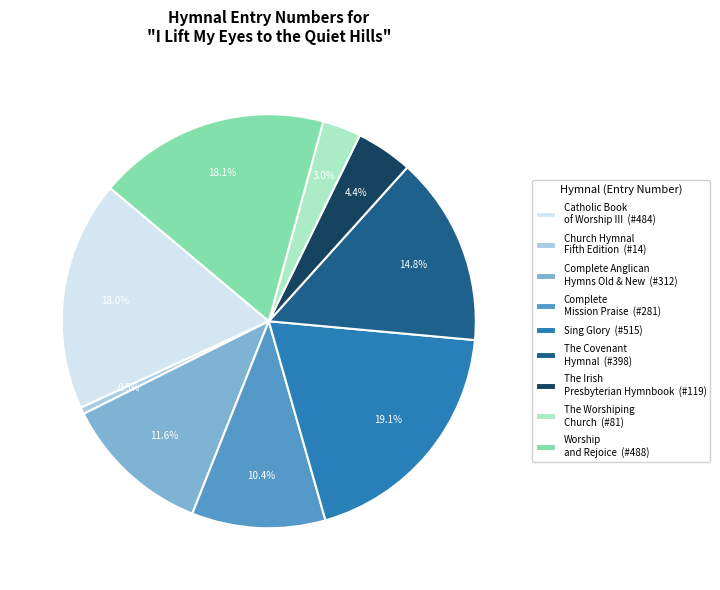

Is there any slice that represents more than half of the pie?

No